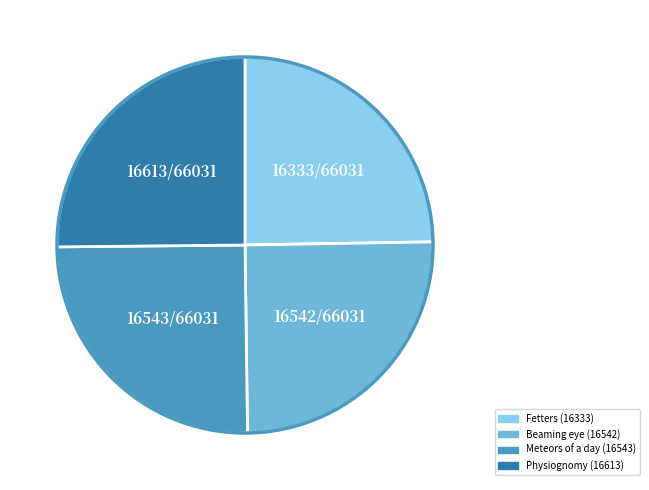

Is it true that Fetters (16333) is 25% of the pie?

True